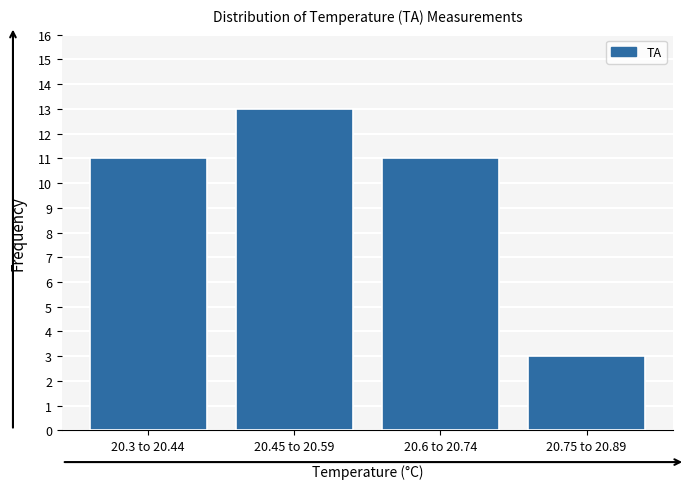

Reading left to right, what are all the values shown in this chart?

20.3 to 20.44=11	20.45 to 20.59=13	20.6 to 20.74=11	20.75 to 20.89=3